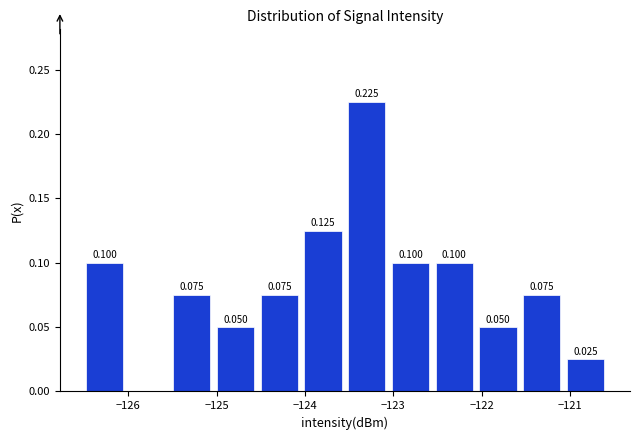

Over which range of the x-axis is the bar tallest?

-123.5 to -123.1